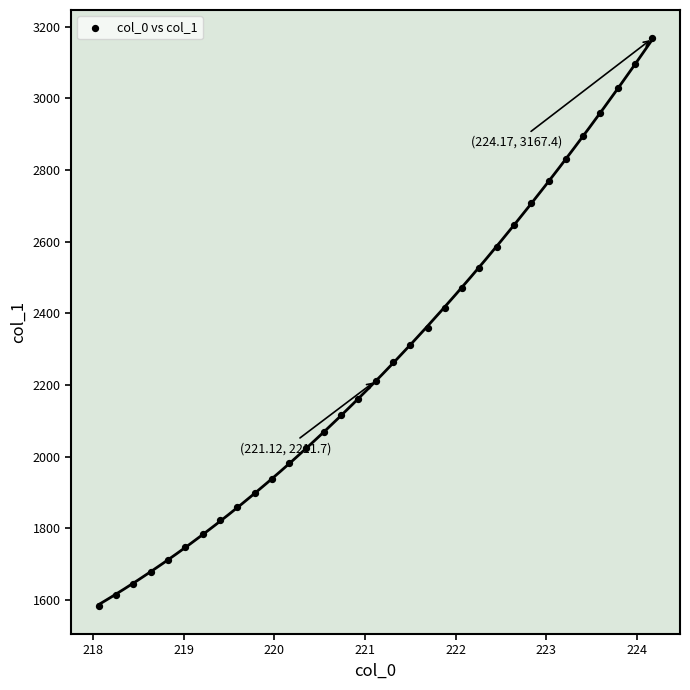

What is the range of X values (max minus min)?

6.1